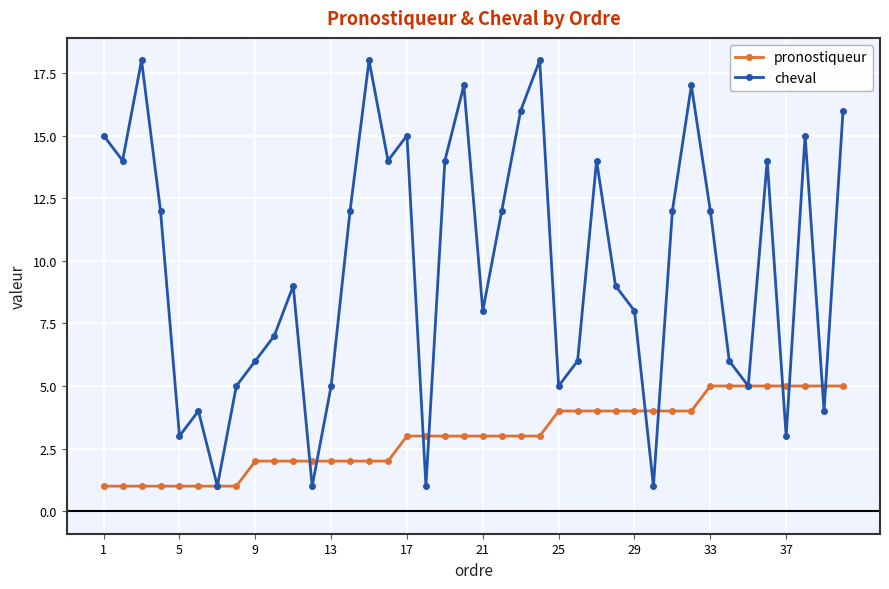

Which series has the largest range (max minus min)?

cheval